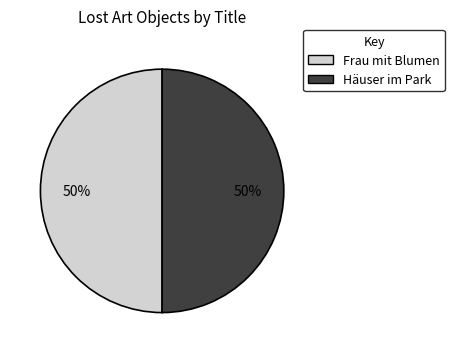

To the nearest percent, what portion does Frau mit Blumen represent?

50%